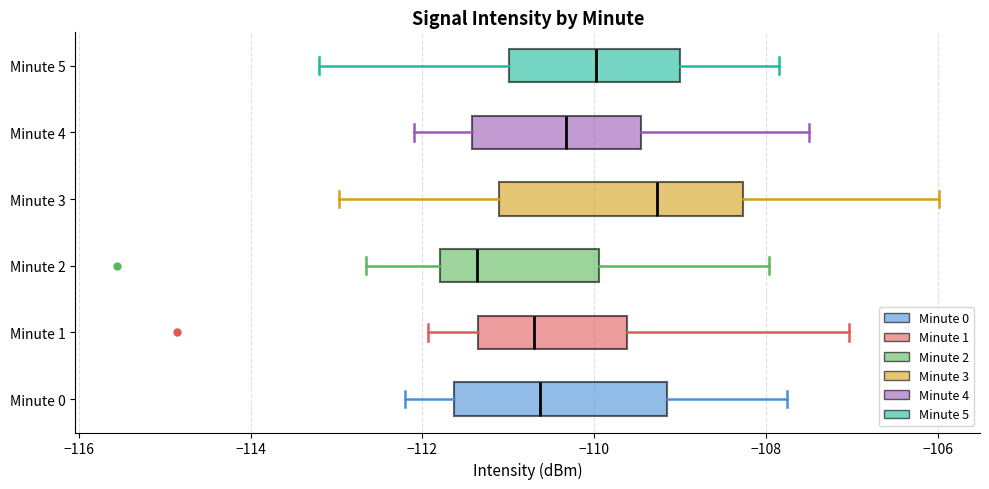

Reading bottom to top, transcribe this box plot: for each box, give where its median line is, the range the box spans, and where its two whiskers end, as read against the x-axis. The values are not printed on the chart, so give them approximately, as read against the axis.

Minute 0: median -110.6, box -111.6 to -109.2, whiskers -112.2 to -107.8
Minute 1: median -110.8, box -111.4 to -109.6, whiskers -112.0 to -107.0
Minute 2: median -111.4, box -111.8 to -110.0, whiskers -112.6 to -108.0
Minute 3: median -109.2, box -111.2 to -108.2, whiskers -113.0 to -106.0
Minute 4: median -110.4, box -111.4 to -109.4, whiskers -112.0 to -107.4
Minute 5: median -110.0, box -111.0 to -109.0, whiskers -113.2 to -107.8